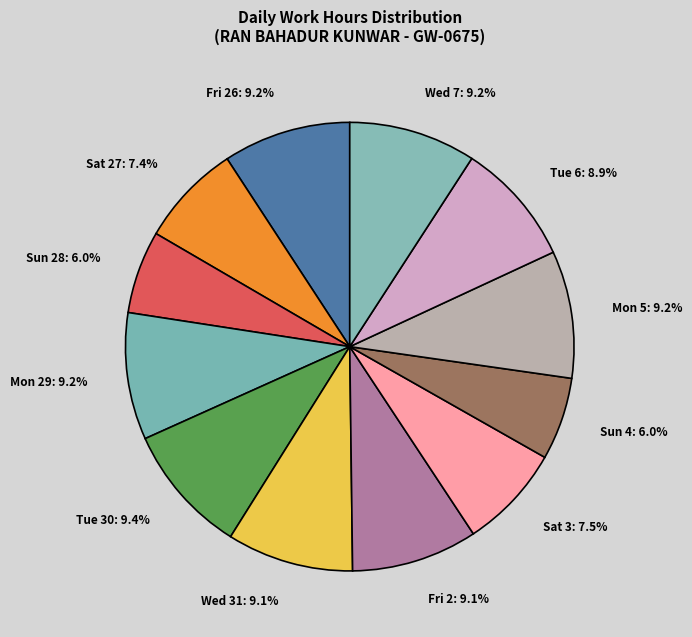

Between Mon 29: 9.2% and Sun 4: 6.0%, which is larger?

Mon 29: 9.2%